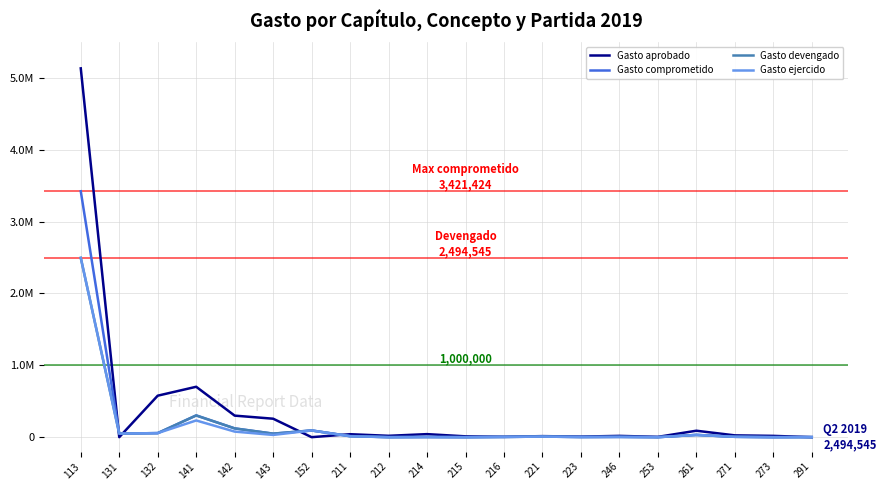

At which label does Gasto comprometido first exceed 7967?

113